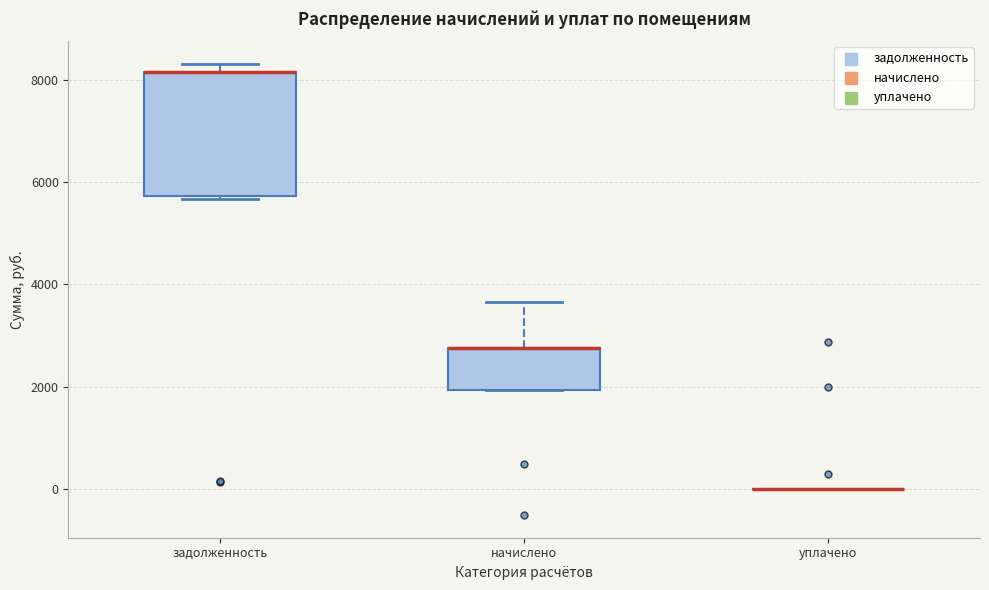

Reading left to right, read every box against the y-axis: the position of its median line, the range the box covers, and the ends of its whiskers. The values are not printed on the chart, so give them approximately, as read against the axis.

задолженность: median 8200 (drawn on the box's upper edge), box 5800 to 8200, whiskers 5600 to 8400
начислено: median 2800 (drawn on the box's upper edge), box 2000 to 2800, whiskers 2000 to 3600
уплачено: box collapsed to a line at 0, whiskers 0 to 0